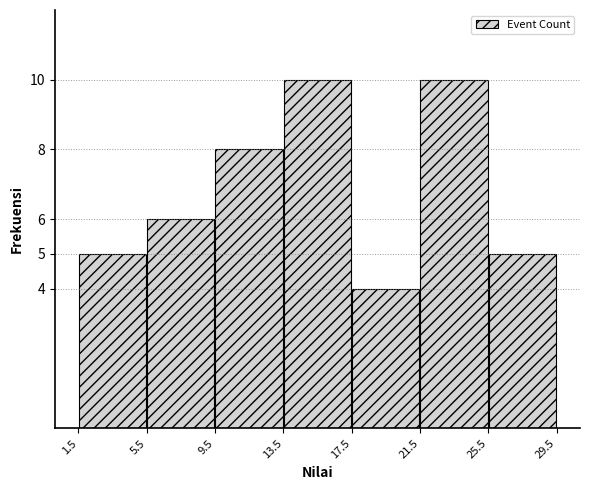

Reading left to right, list all the values displayed in this chart.

5	6	8	10	4	10	5